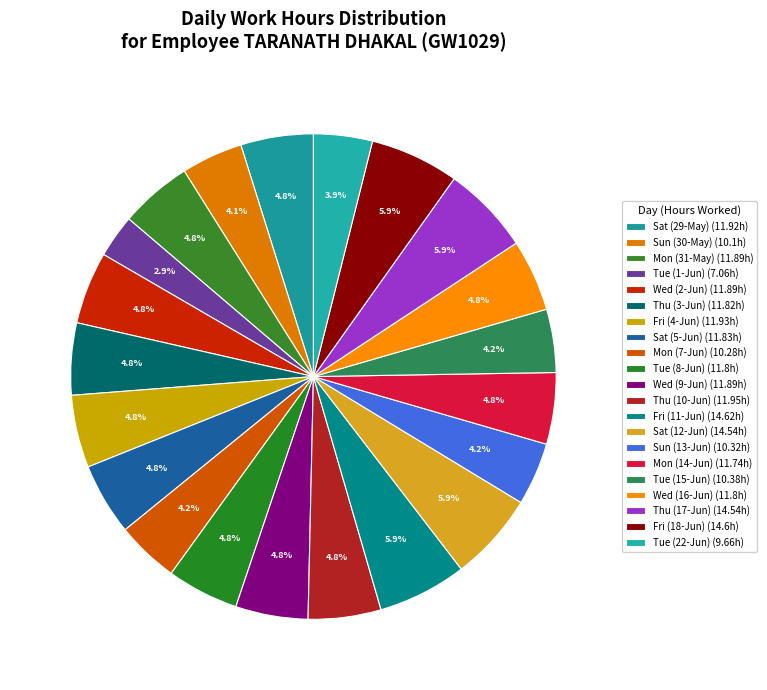

How many slices are in this pie chart?

21